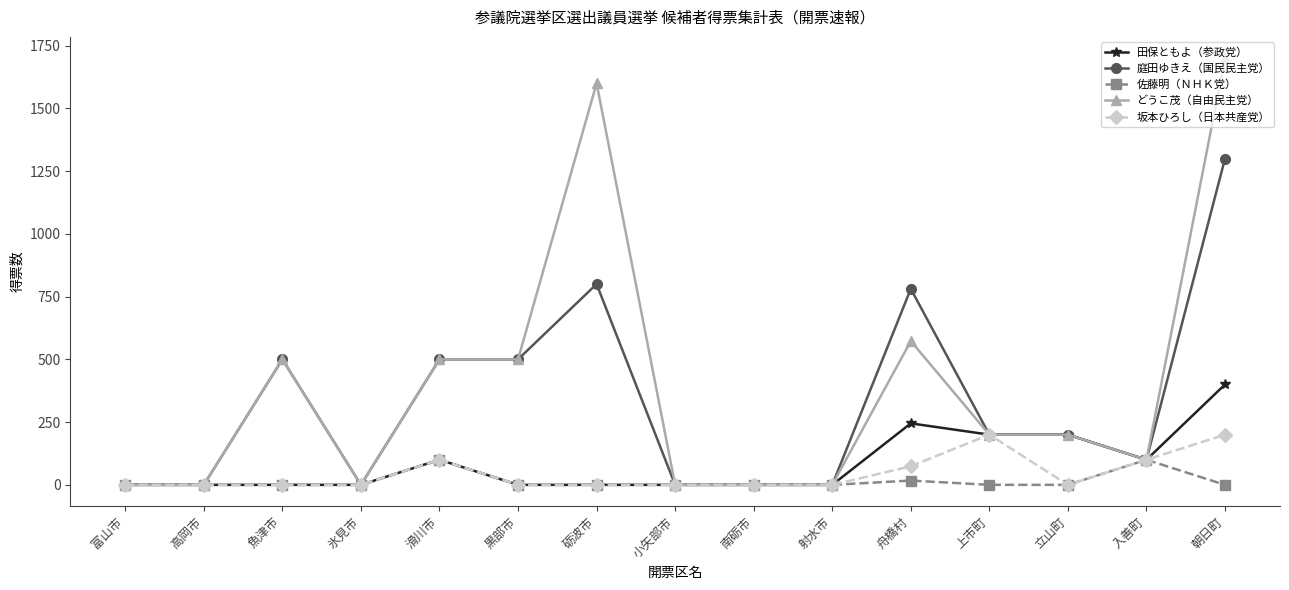

True or false: 佐藤明（ＮＨＫ党） has a value of 0 at 黒部市.

True